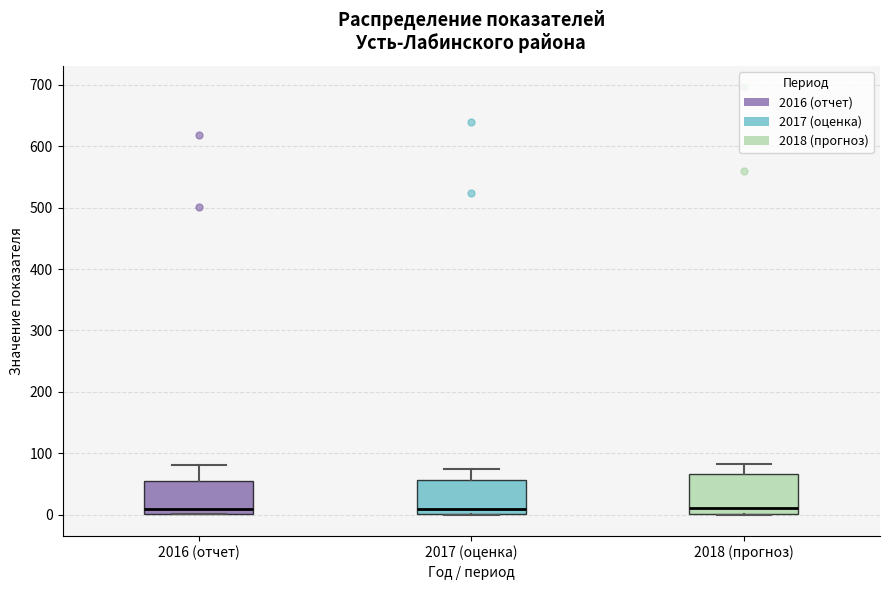

Reading left to right, transcribe this box plot: for each box, give where its median line is, the range the box spans, and where its two whiskers end, as read against the y-axis. The values are not printed on the chart, so give them approximately, as read against the axis.

2016 (отчет): median 10, box 0 to 50, whiskers 0 to 80
2017 (оценка): median 10, box 0 to 60, whiskers 0 to 70
2018 (прогноз): median 10, box 0 to 70, whiskers 0 to 80